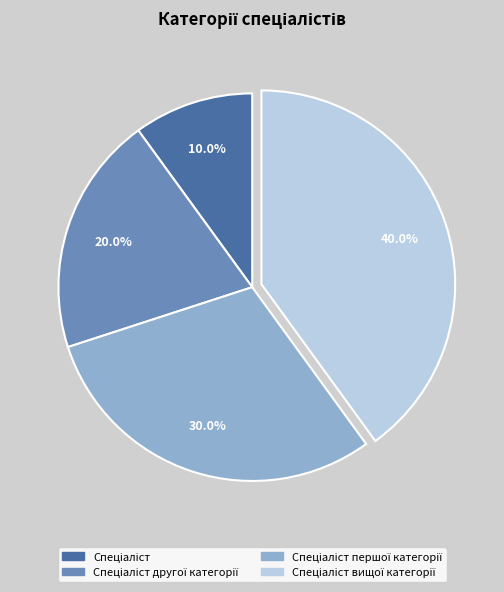

How many slices are in this pie chart?

4